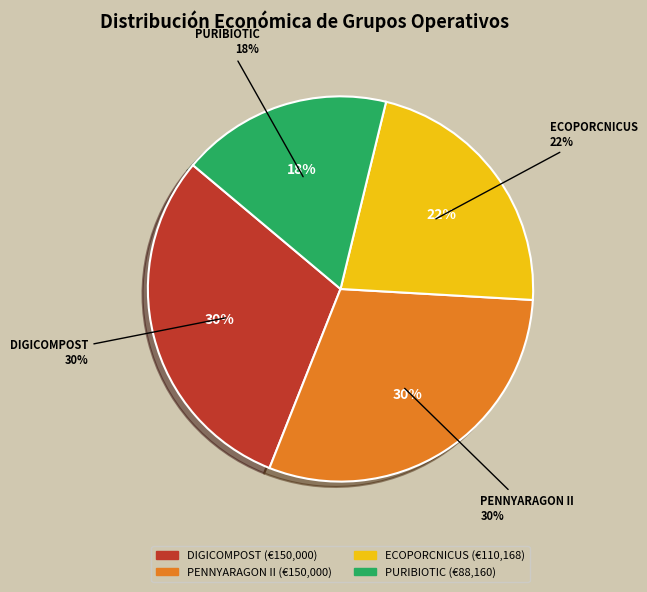

To the nearest percent, what is the difference between the ECOPORCNICUS and DIGICOMPOST slice percentages?

8%